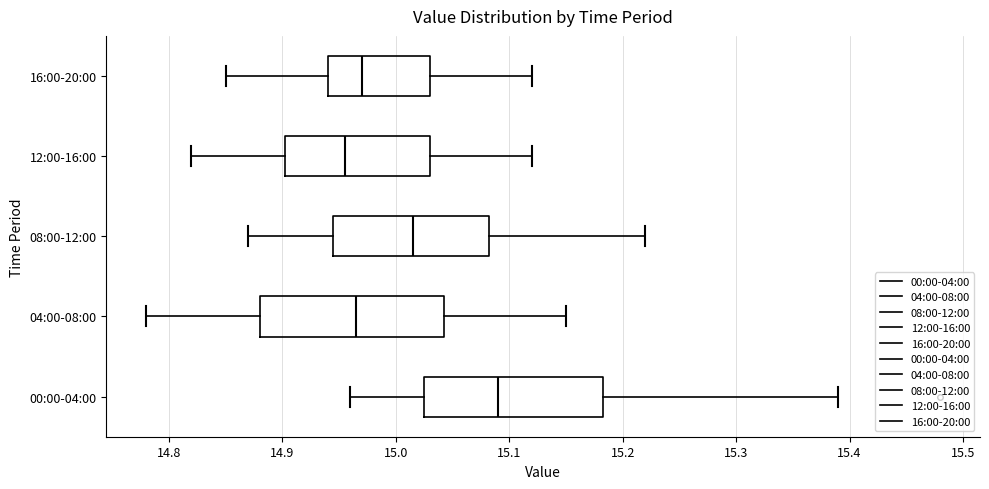

Where does the median line of the box for 08:00-12:00 sit on the x-axis? The values are not printed on the chart, so give them approximately, as read against the axis.

15.02